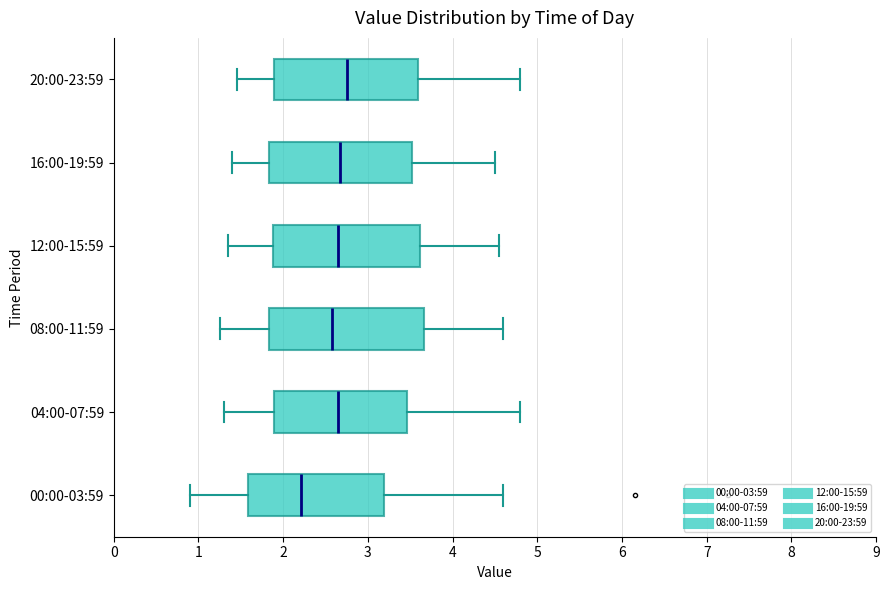

Reading bottom to top, read every box against the x-axis: the position of its median line, the range the box covers, and the ends of its whiskers. The values are not printed on the chart, so give them approximately, as read against the axis.

00:00-03:59: median 2.2, box 1.6 to 3.2, whiskers 0.9 to 4.6
04:00-07:59: median 2.7, box 1.9 to 3.5, whiskers 1.3 to 4.8
08:00-11:59: median 2.6, box 1.8 to 3.7, whiskers 1.3 to 4.6
12:00-15:59: median 2.7, box 1.9 to 3.6, whiskers 1.4 to 4.6
16:00-19:59: median 2.7, box 1.8 to 3.5, whiskers 1.4 to 4.5
20:00-23:59: median 2.8, box 1.9 to 3.6, whiskers 1.5 to 4.8